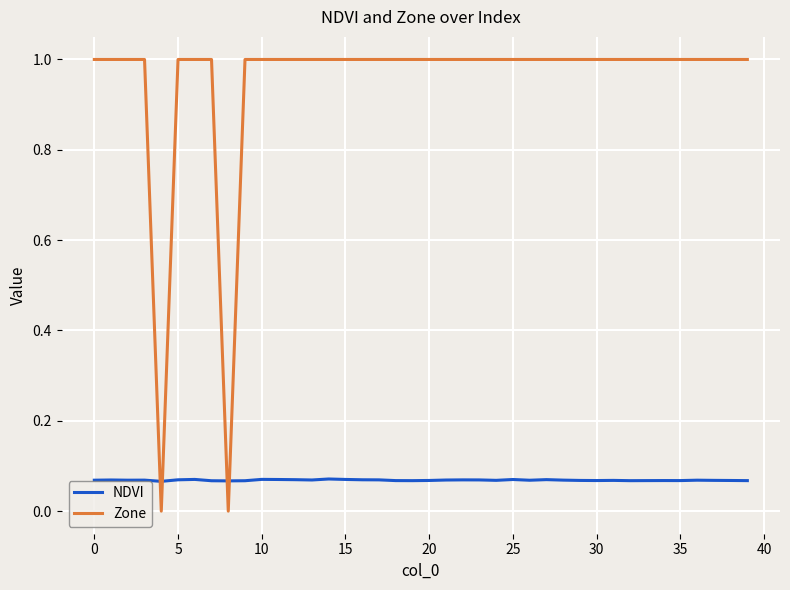

Which series has the largest total across all categories?

Zone